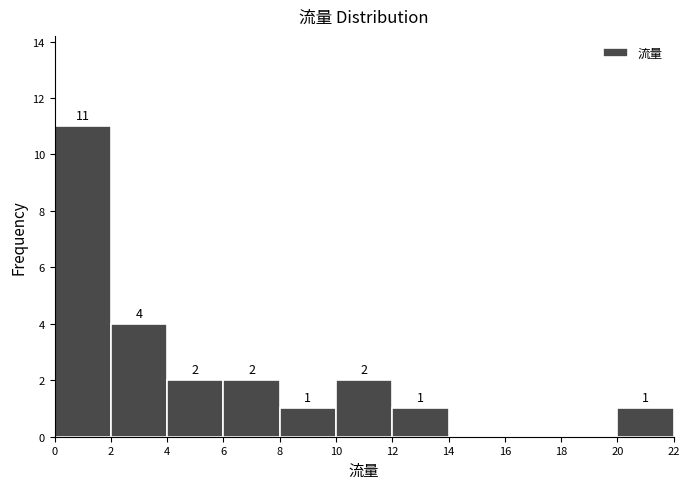

Which range on the x-axis has the tallest bar?

0 to 2